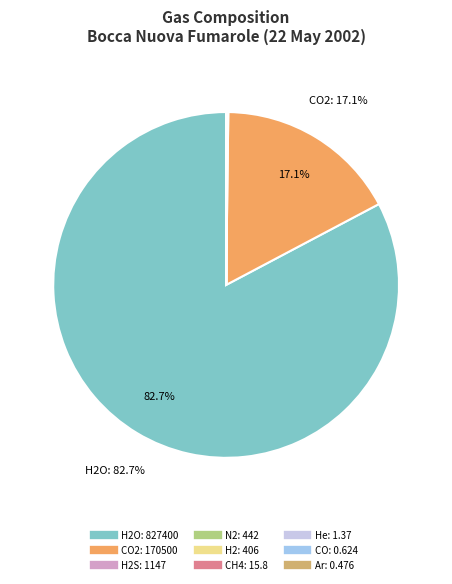

Does any single category account for the majority?

Yes